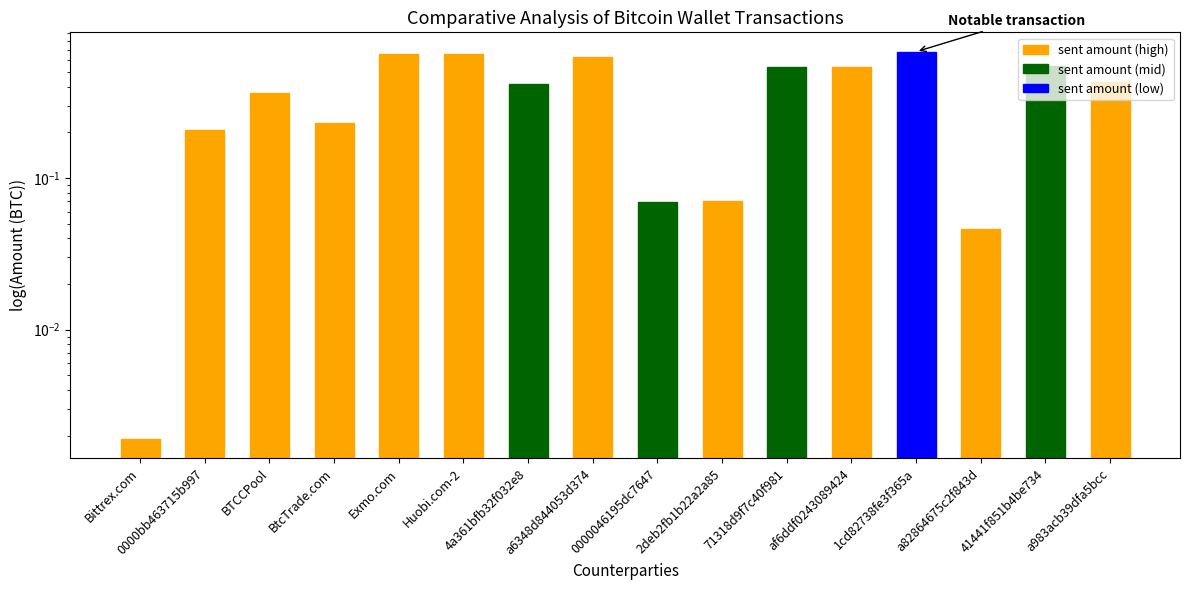

What is the label of the 9th bar from the right?

a6348d844053d374